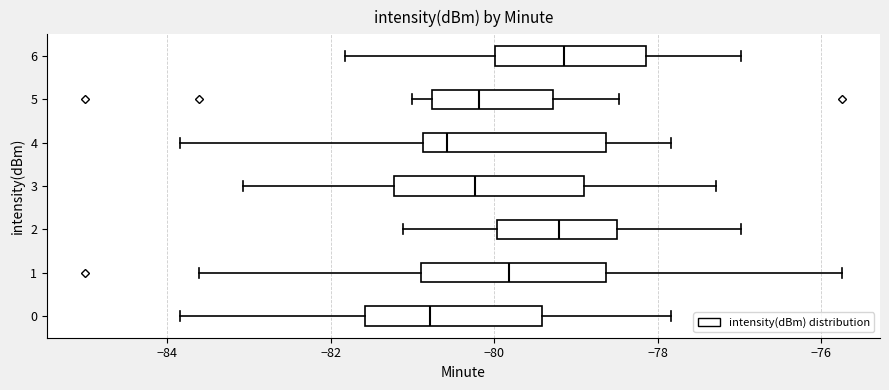

Reading bottom to top, read every box against the x-axis: the position of its median line, the range the box covers, and the ends of its whiskers. The values are not printed on the chart, so give them approximately, as read against the axis.

0: median -80.8, box -81.6 to -79.4, whiskers -83.8 to -77.8
1: median -79.8, box -80.8 to -78.6, whiskers -83.6 to -75.8
2: median -79.2, box -80.0 to -78.4, whiskers -81.2 to -77.0
3: median -80.2, box -81.2 to -78.8, whiskers -83.0 to -77.2
4: median -80.6, box -80.8 to -78.6, whiskers -83.8 to -77.8
5: median -80.2, box -80.8 to -79.2, whiskers -81.0 to -78.4
6: median -79.2, box -80.0 to -78.2, whiskers -81.8 to -77.0